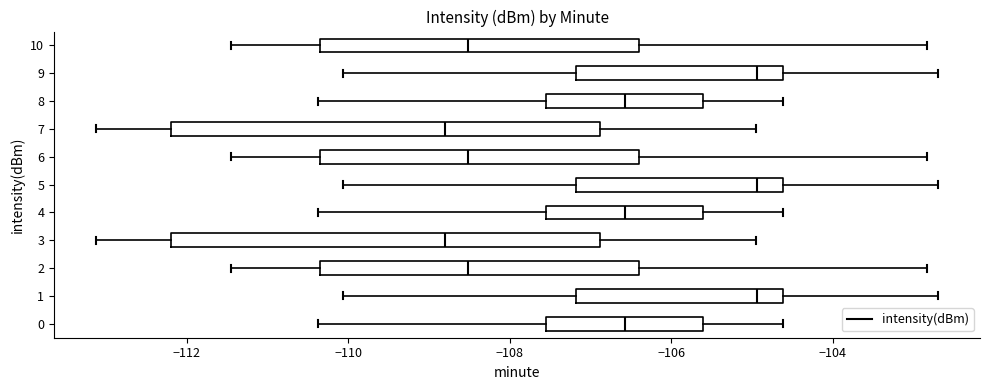

Reading bottom to top, read every box against the x-axis: the position of its median line, the range the box covers, and the ends of its whiskers. The values are not printed on the chart, so give them approximately, as read against the axis.

0: median -106.6, box -107.6 to -105.6, whiskers -110.4 to -104.6
1: median -105.0, box -107.2 to -104.6, whiskers -110.0 to -102.6
2: median -108.6, box -110.4 to -106.4, whiskers -111.4 to -102.8
3: median -108.8, box -112.2 to -106.8, whiskers -113.2 to -105.0
4: median -106.6, box -107.6 to -105.6, whiskers -110.4 to -104.6
5: median -105.0, box -107.2 to -104.6, whiskers -110.0 to -102.6
6: median -108.6, box -110.4 to -106.4, whiskers -111.4 to -102.8
7: median -108.8, box -112.2 to -106.8, whiskers -113.2 to -105.0
8: median -106.6, box -107.6 to -105.6, whiskers -110.4 to -104.6
9: median -105.0, box -107.2 to -104.6, whiskers -110.0 to -102.6
10: median -108.6, box -110.4 to -106.4, whiskers -111.4 to -102.8